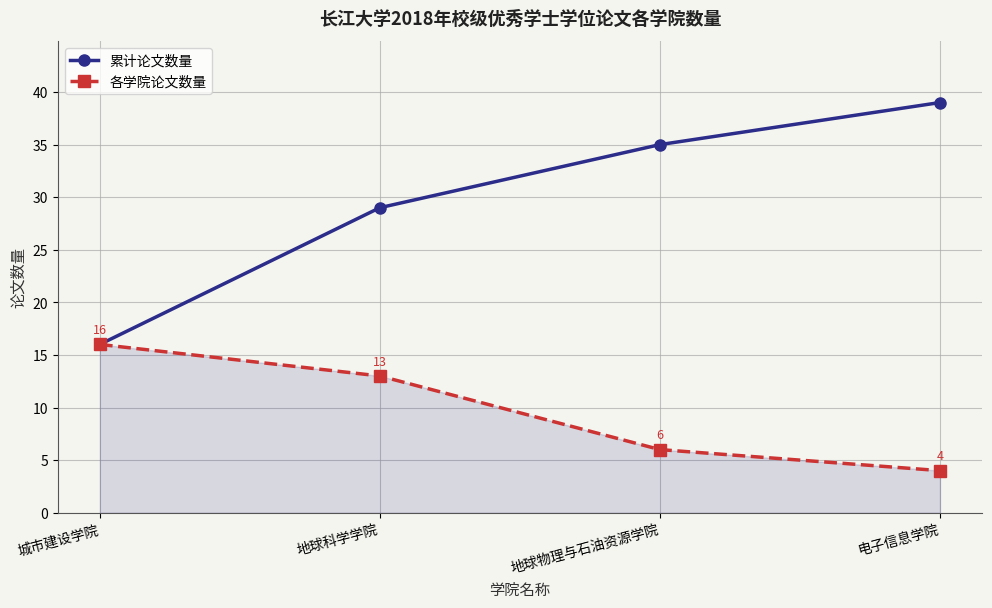

What are all the series names shown in the legend?

累计论文数量, 各学院论文数量